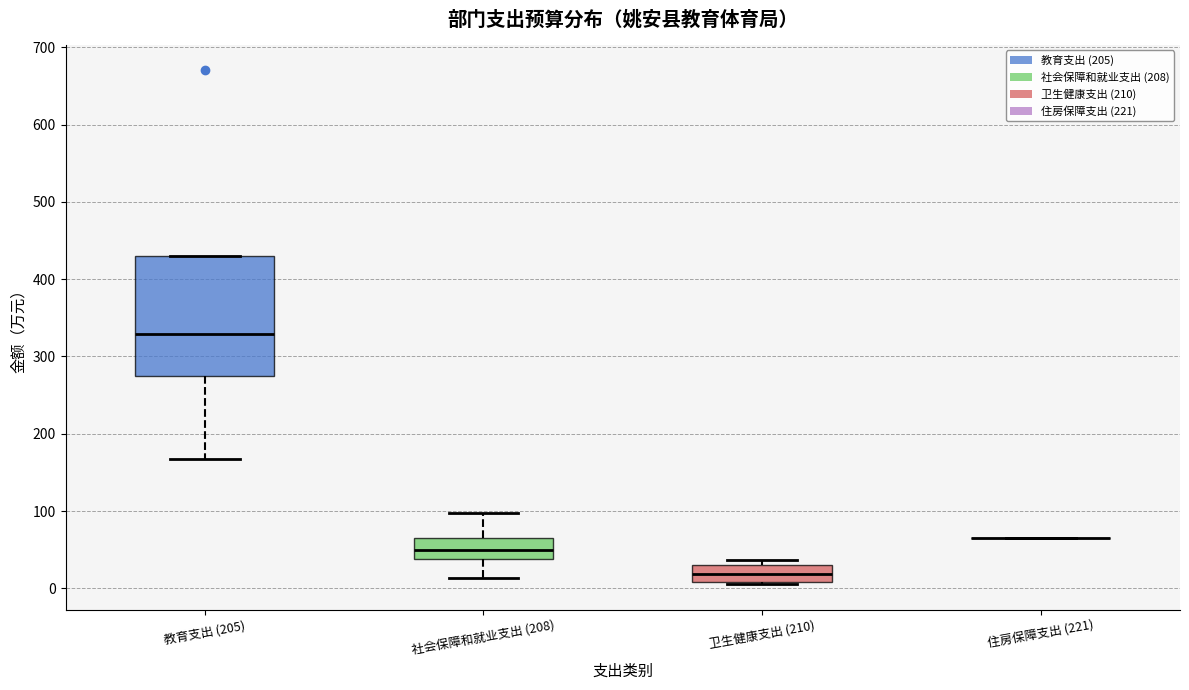

Reading left to right, transcribe this box plot: for each box, give where its median line is, the range the box spans, and where its two whiskers end, as read against the y-axis. The values are not printed on the chart, so give them approximately, as read against the axis.

教育支出 (205): median 330, box 270 to 430, whiskers 170 to 430
社会保障和就业支出 (208): median 50, box 40 to 60, whiskers 10 to 100
卫生健康支出 (210): median 20, box 10 to 30, whiskers 10 to 40
住房保障支出 (221): box collapsed to a line at 70, whiskers 70 to 70